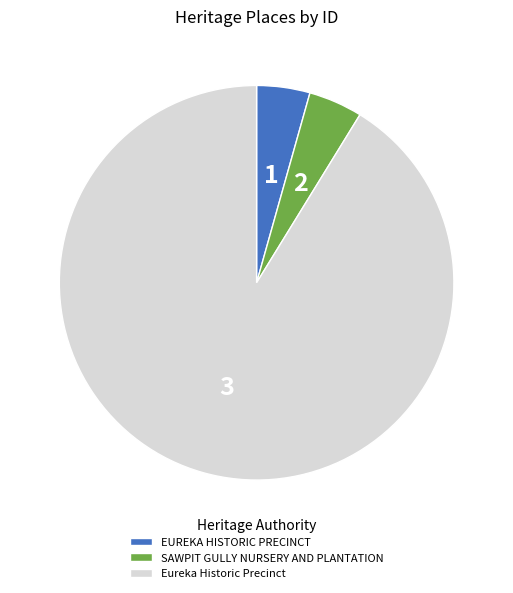

Which slice represents more than half of the pie?

Eureka Historic Precinct